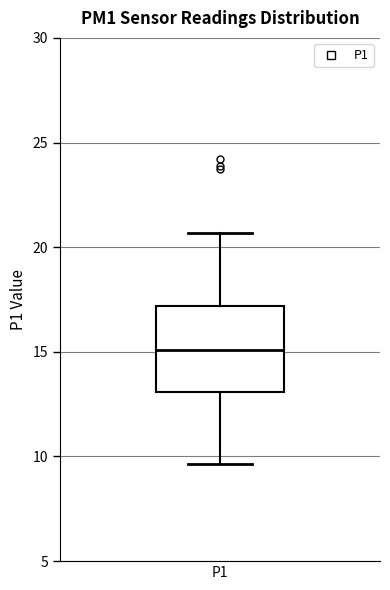

Read this box plot against the y-axis: the position of the median line, the range covered by the box, and the ends of both whiskers. The values are not printed on the chart, so give them approximately, as read against the axis.

median 15.0, box 13.0 to 17.0, whiskers 9.5 to 20.5